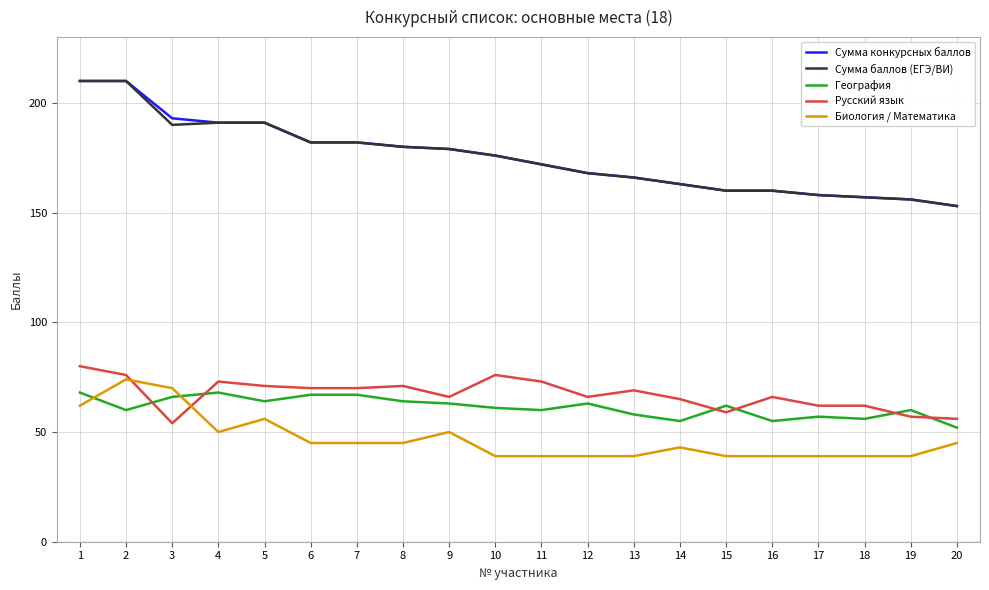

What is the maximum value for Сумма баллов (ЕГЭ/ВИ)?

210